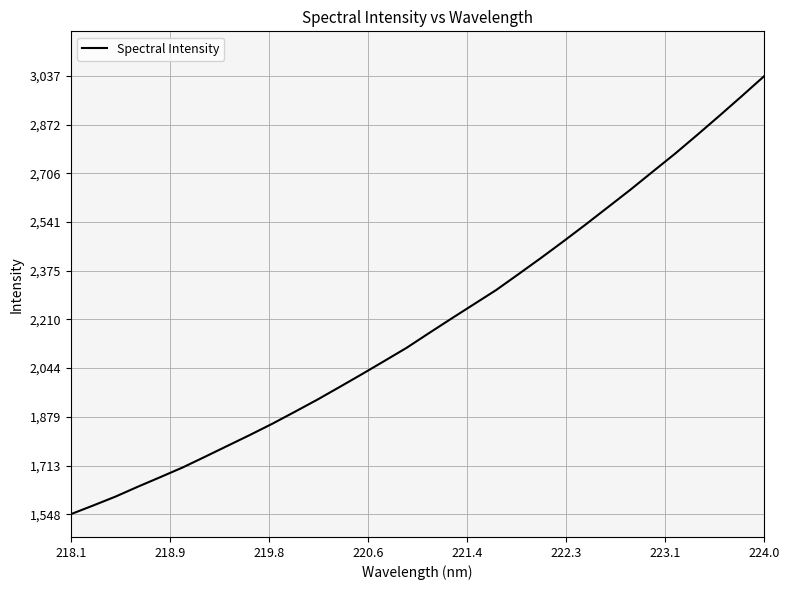

What is the difference between the maximum and minimum values?

1489.7